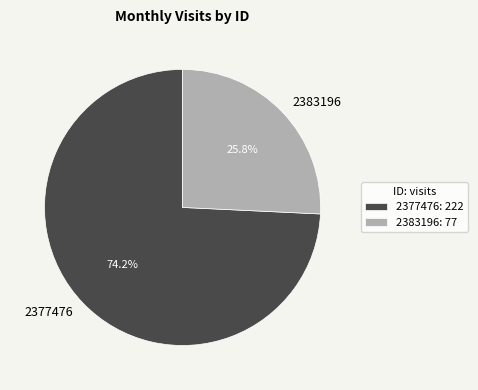

What portion of the pie excludes 2377476?

25.8%